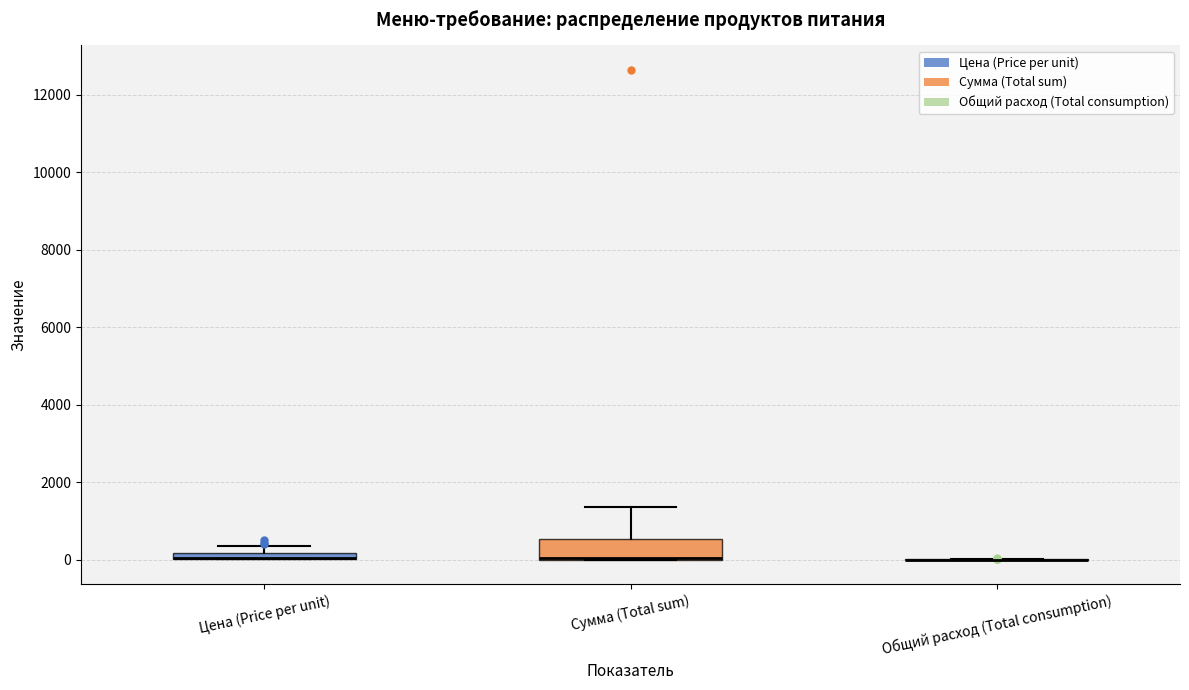

Where is the lower edge of the box for Сумма (Total sum) on the y-axis? The values are not printed on the chart, so give them approximately, as read against the axis.

0